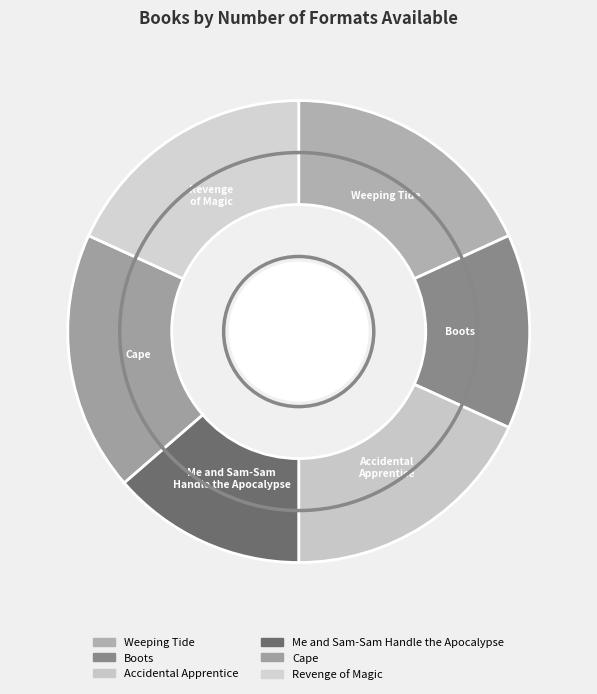

Is there a majority slice in this chart?

No